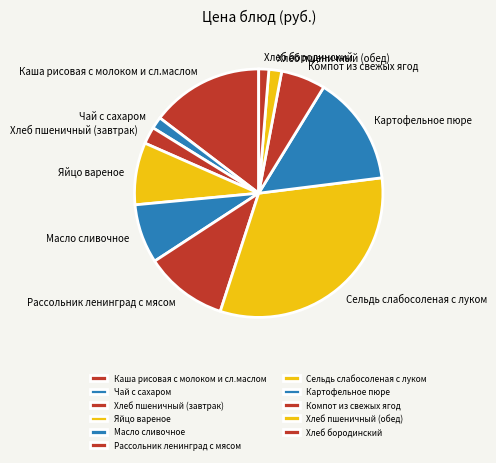

What is the largest slice in the pie chart?

Сельдь слабосоленая с луком